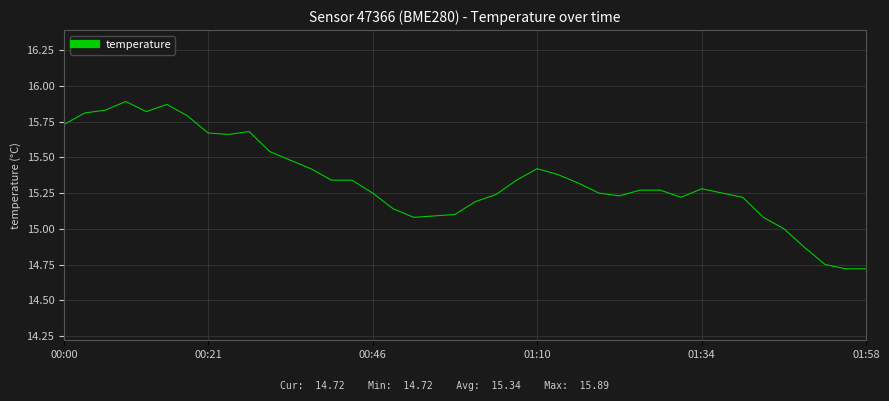

Is this an area chart (filled region under the line)?

No